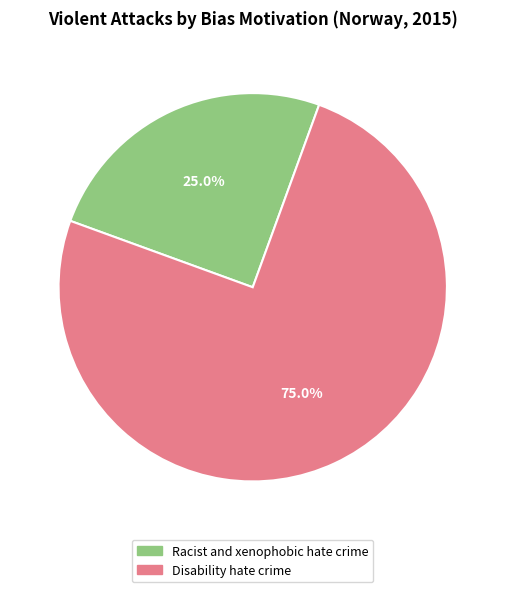

To the nearest percent, what is the difference between the largest and smallest slice percentages?

50%